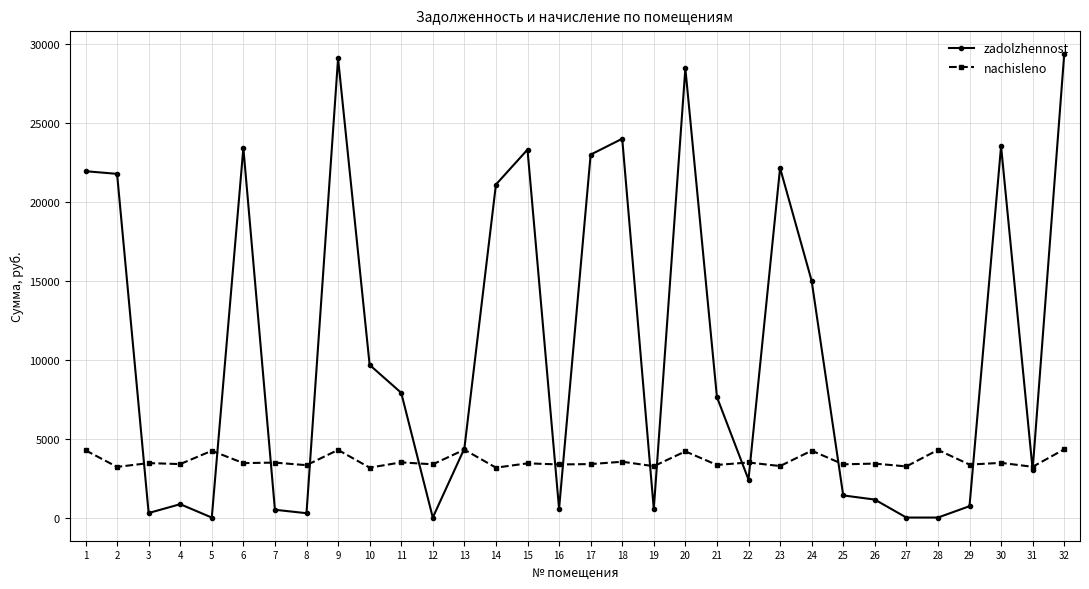

True or false: zadolzhennost and nachisleno intersect in this chart.

True